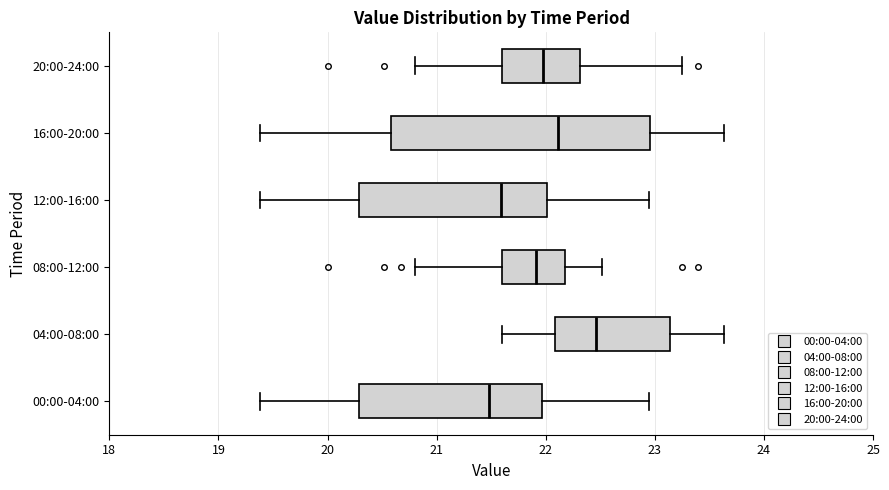

Which box has the furthest to the right median line?

04:00-08:00